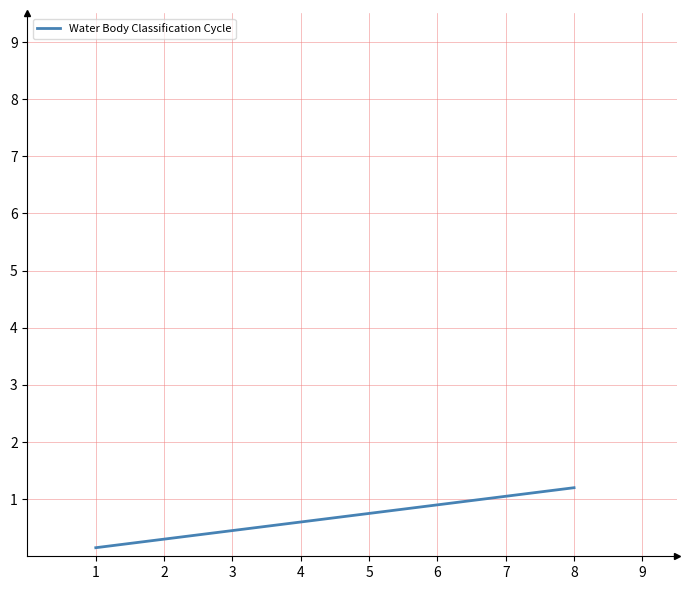

True or false: the data has more than 2 interior local peaks.

False